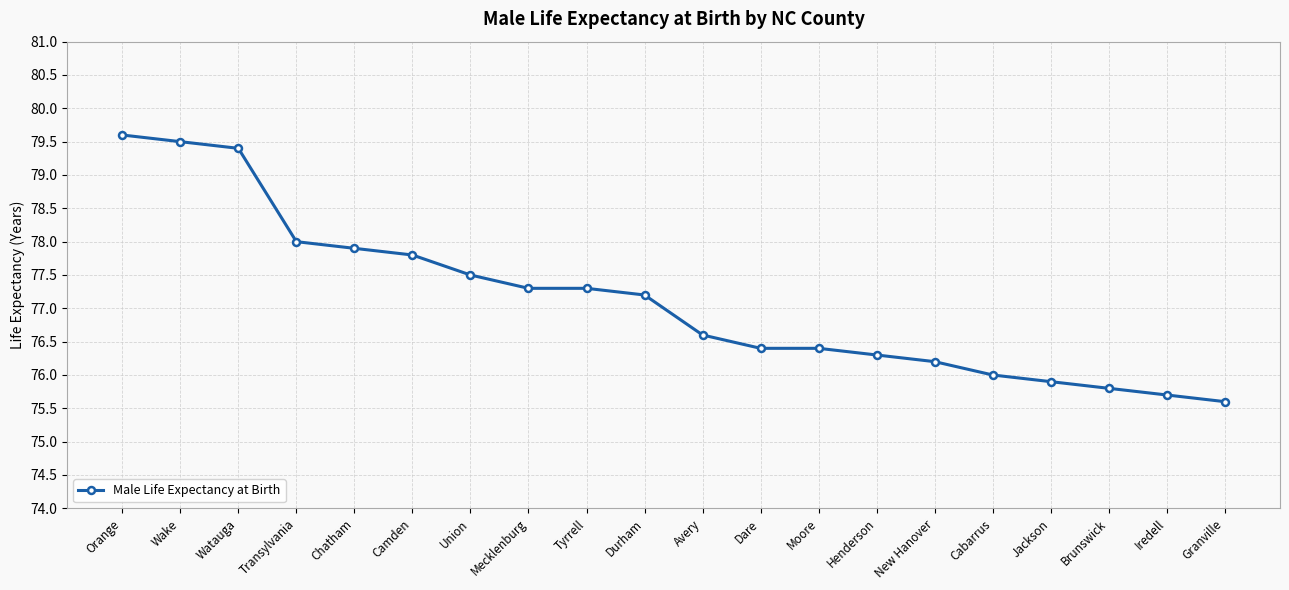

True or false: the data has more than 2 interior local peaks.

False